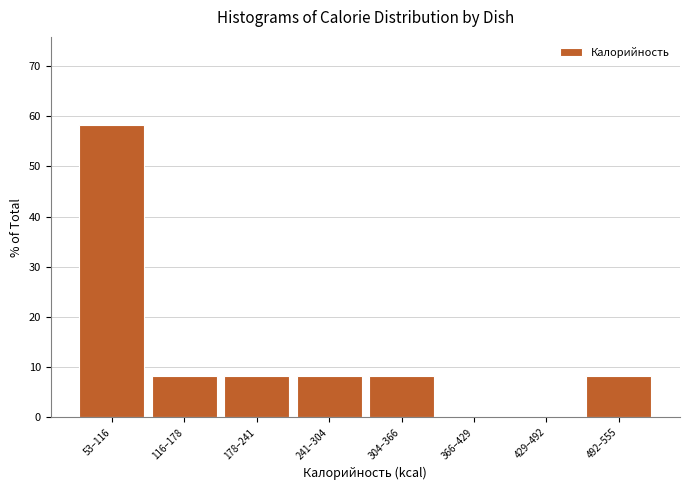

Reading left to right, what are all the values shown in this chart?

53–116=58.3	116–178=8.3	178–241=8.3	241–304=8.3	304–366=8.3	366–429=0.0	429–492=0.0	492–555=8.3